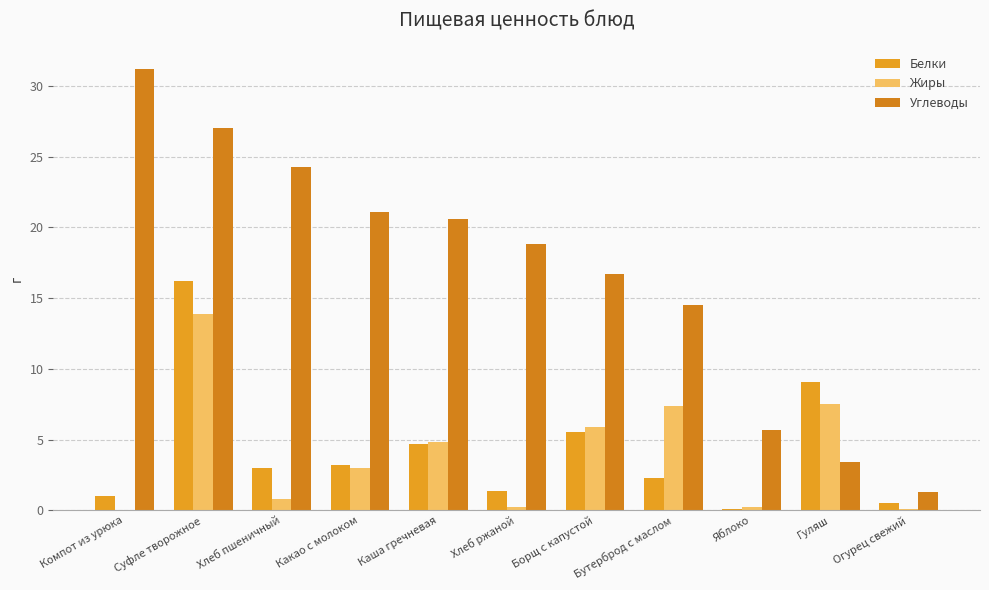

What is the sum of all Белки values?

47.0